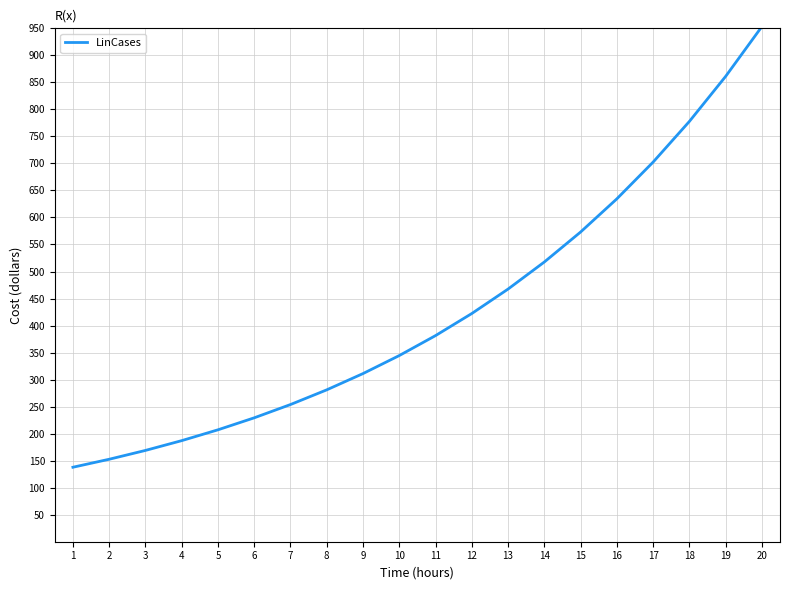

How many series are shown in this chart?

1